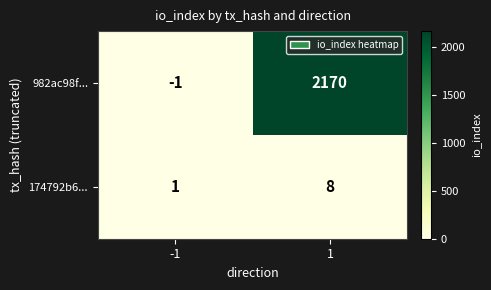

Which series has the largest total across all categories?

982ac98f...